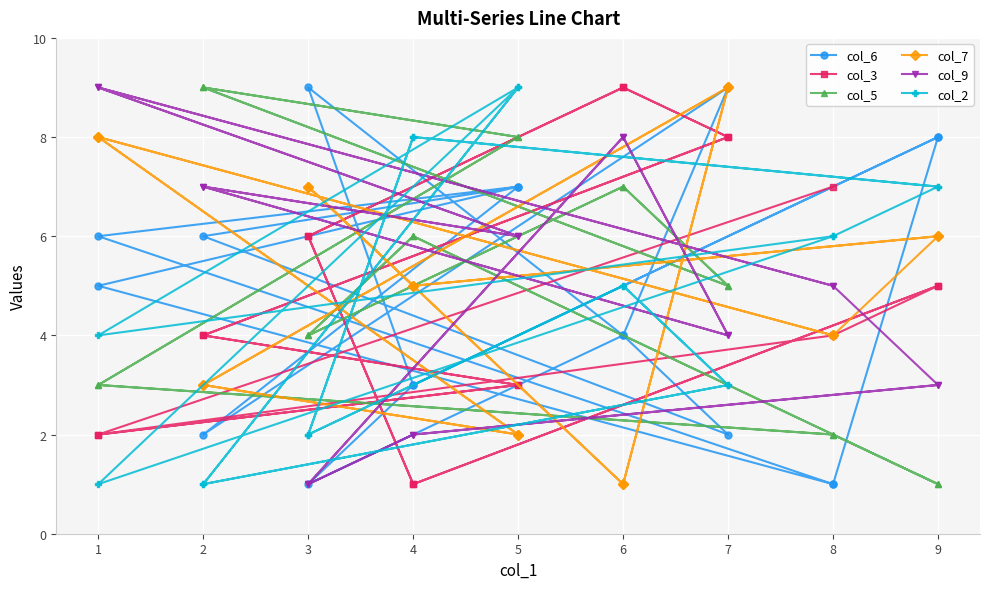

How many lines are shown in the chart?

6